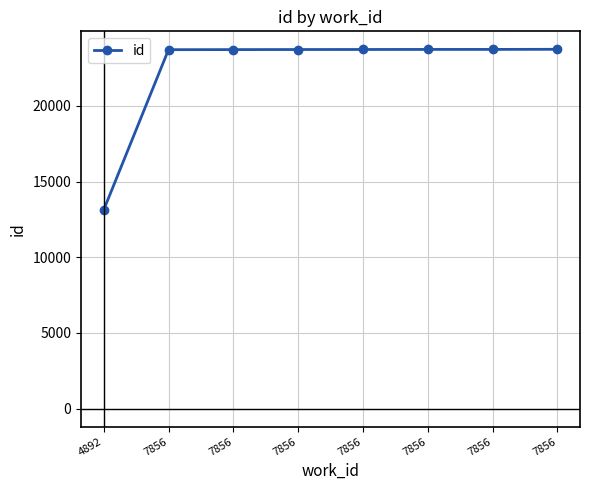

How many lines are shown in the chart?

1